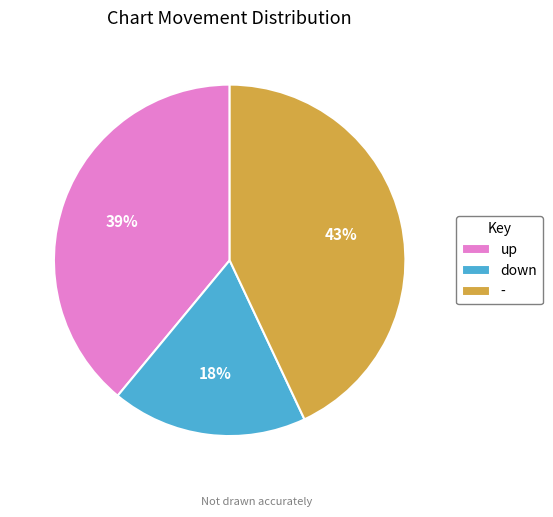

Is the sum of down and up greater than half?

Yes